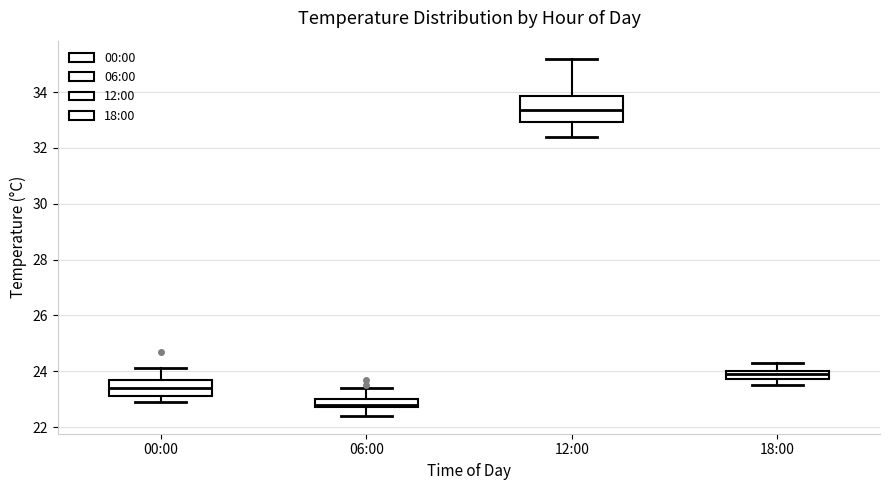

Where is the upper edge of the box for 00:00 on the y-axis? The values are not printed on the chart, so give them approximately, as read against the axis.

23.6